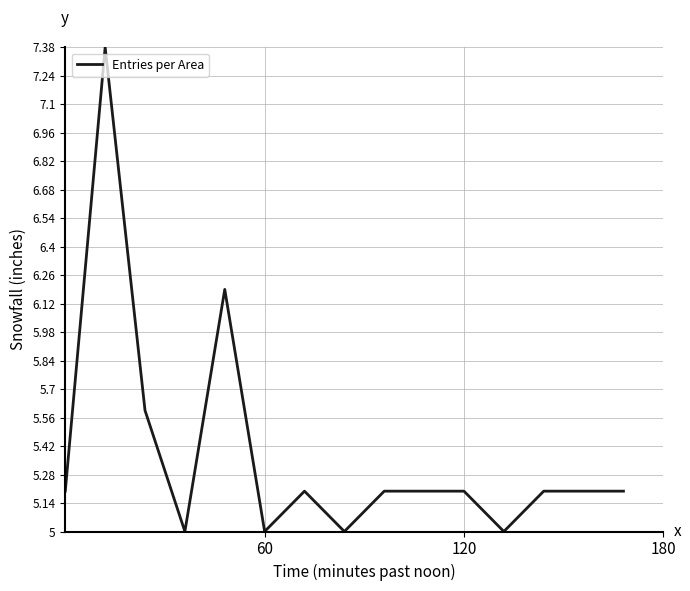

What is the difference between the maximum and minimum values?

2.4